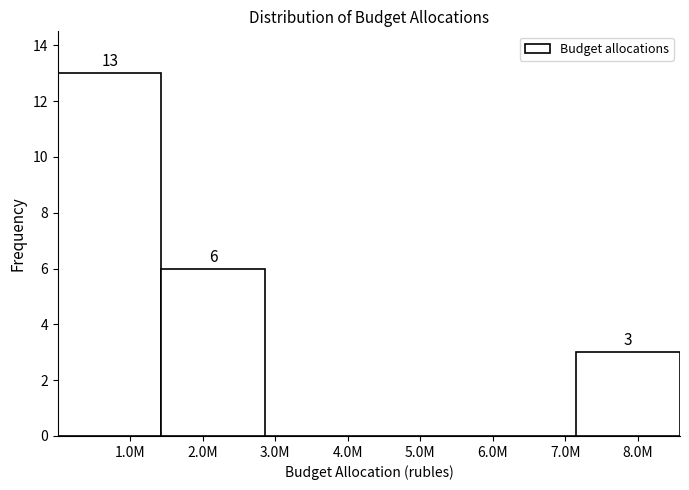

Reading right to left, transcribe all the data shown in this chart.

8.0M=3	6.0M=0	5.0M=0	4.0M=0	2.0M=6	1.0M=13